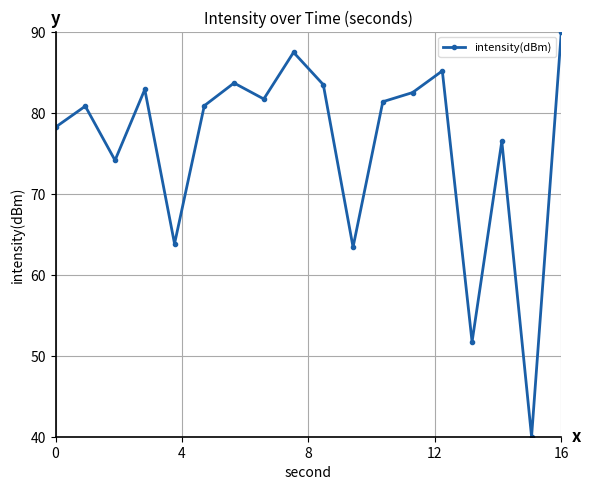

How many distinct data groups are displayed?

1